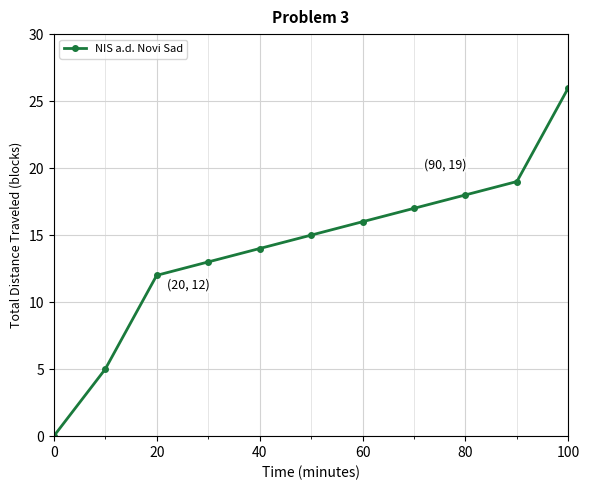

How many values are below 15?

5